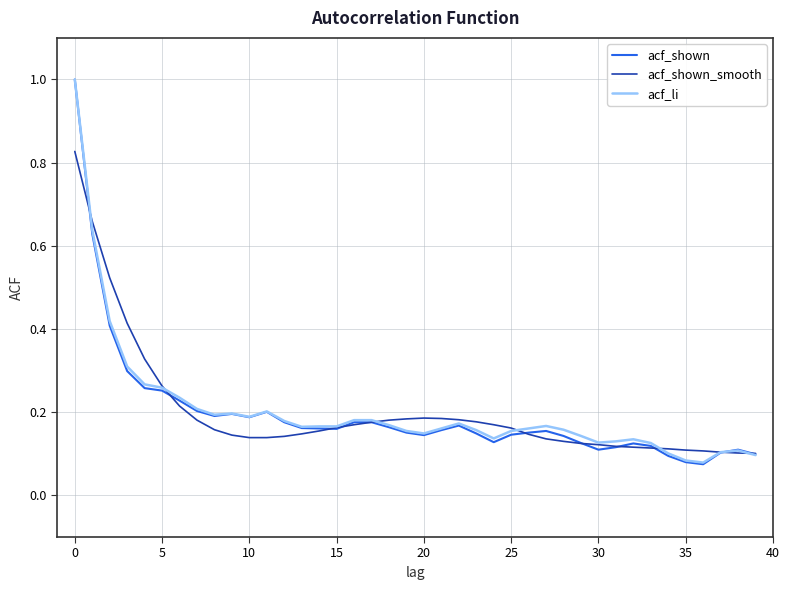

What are all the series names shown in the legend?

acf_shown, acf_shown_smooth, acf_li